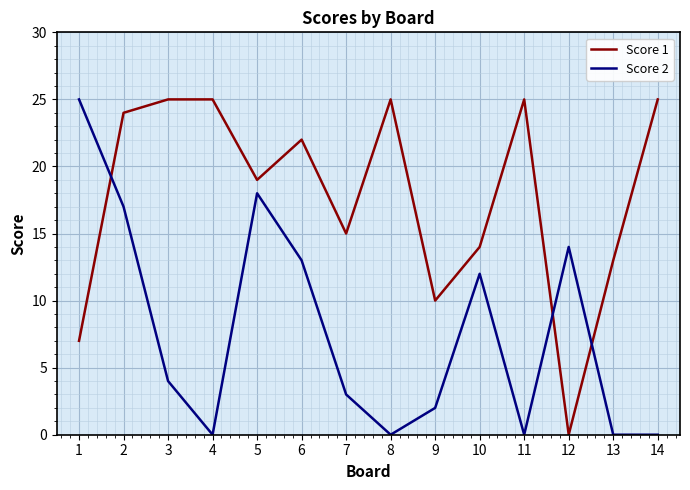

Is it true that Score 1 equals 6 at 7?

False